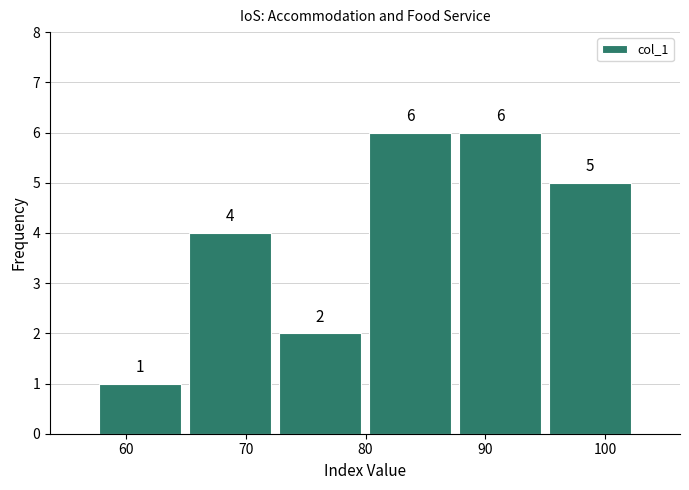

Reading left to right, list every bar in this chart as the range it spans on the x-axis followed by its height. The bar edges are not printed on the chart, so give them approximately, as read against the axis.

57 to 65: 1
65 to 72: 4
72 to 80: 2
80 to 87: 6
87 to 95: 6
95 to 103: 5